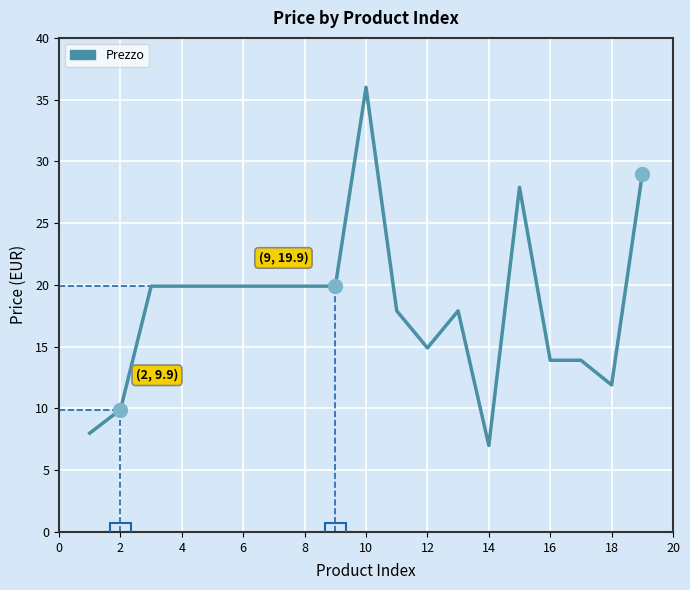

What is the greatest value displayed?

36.0